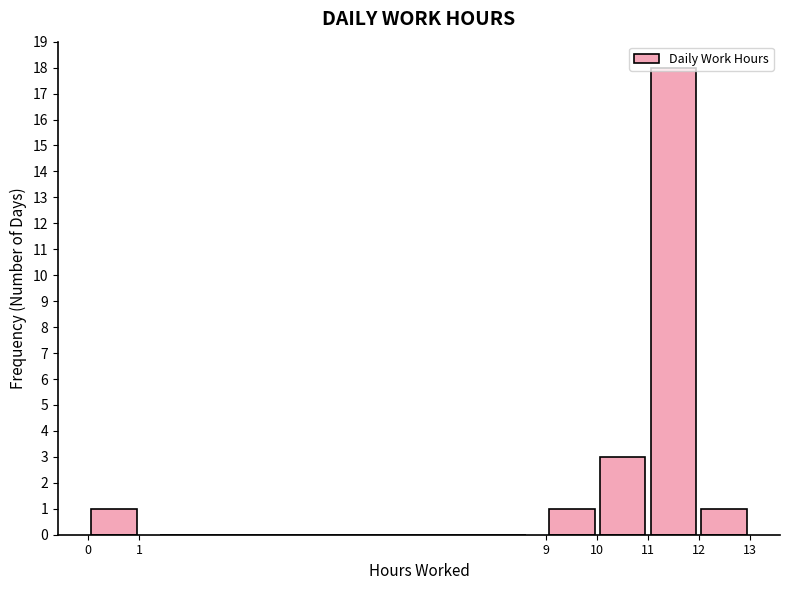

Over which range of the x-axis is the bar tallest?

11 to 12